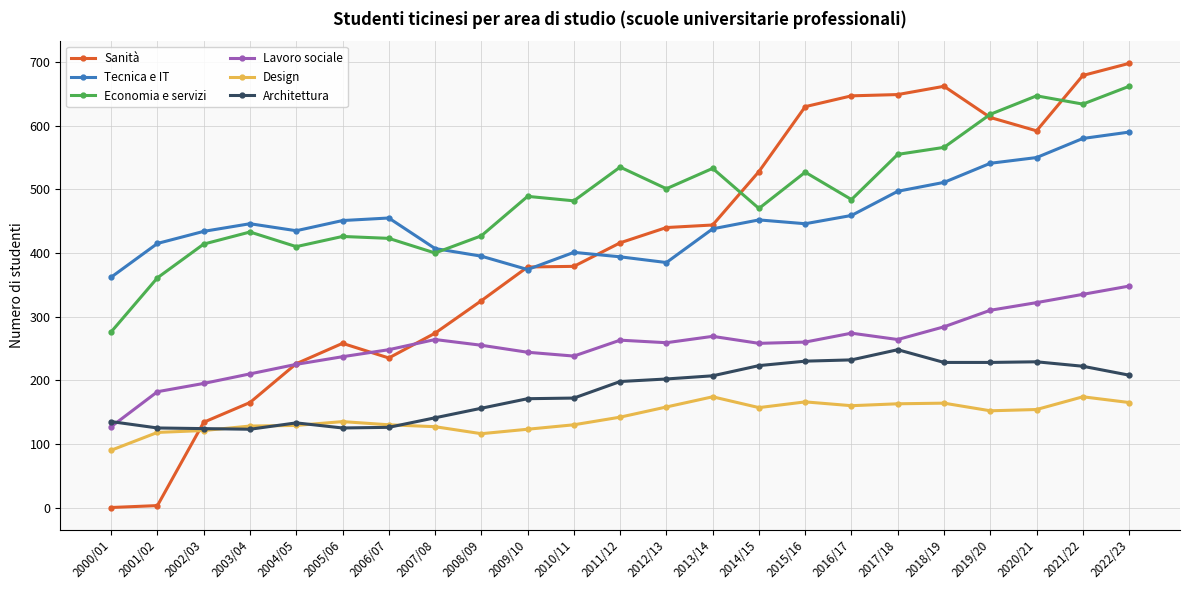

The Tecnica e IT series shows 268 at 2004/05. True or false?

False